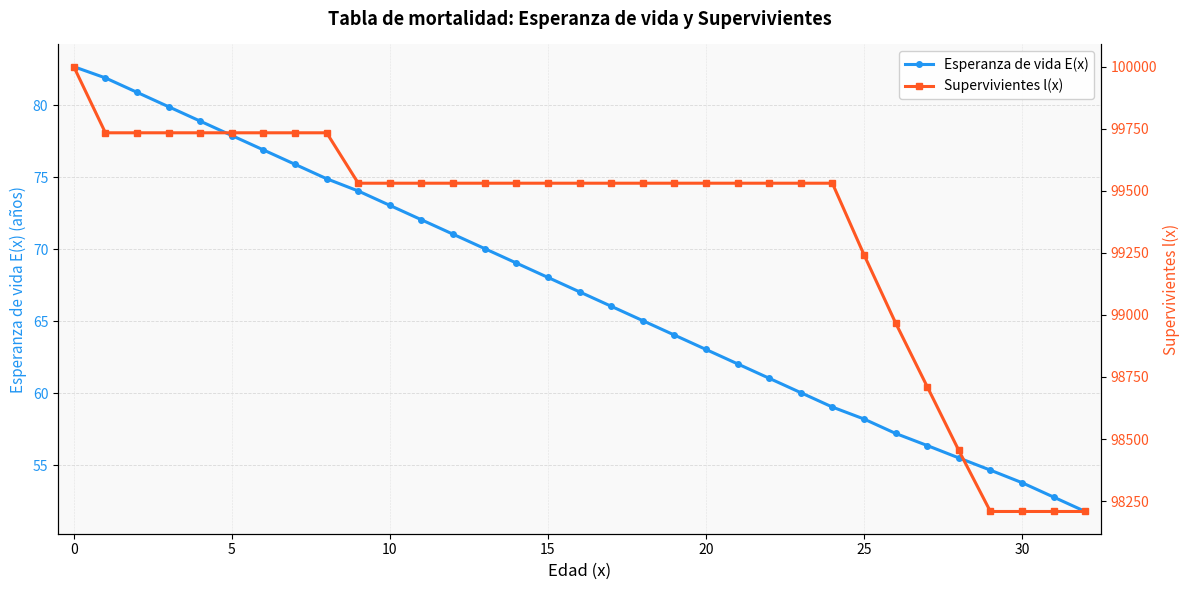

What is the sum of the Esperanza de vida E(x) values at 22 and 28?

116.5